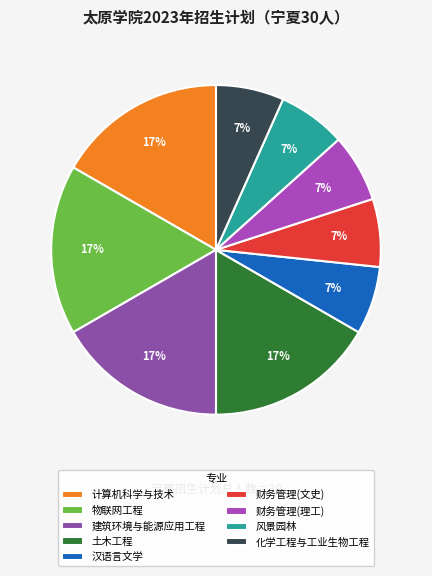

To the nearest percent, what is the average slice percentage?

11%